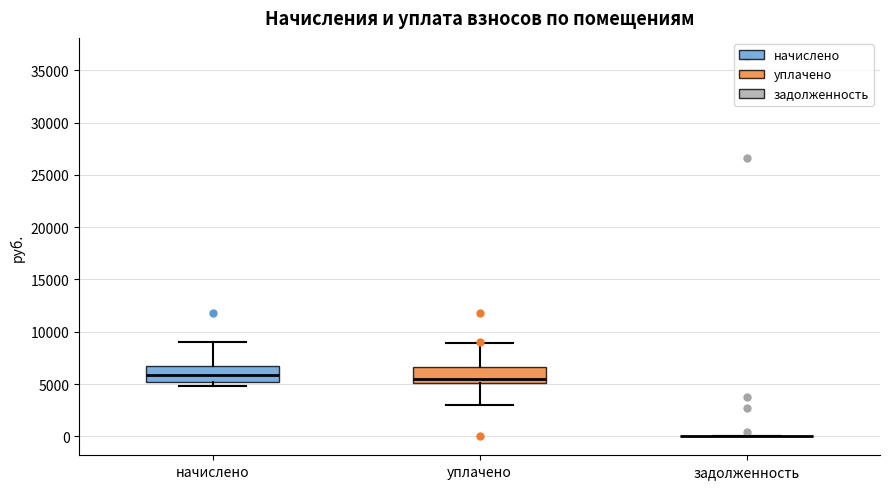

Reading left to right, read every box against the y-axis: the position of its median line, the range the box covers, and the ends of its whiskers. The values are not printed on the chart, so give them approximately, as read against the axis.

начислено: median 6000, box 5000 to 6500, whiskers 5000 (just below the box's lower edge) to 9000
уплачено: median 5500, box 5000 to 6500, whiskers 3000 to 9000
задолженность: box collapsed to a line at 0, whiskers 0 to 0